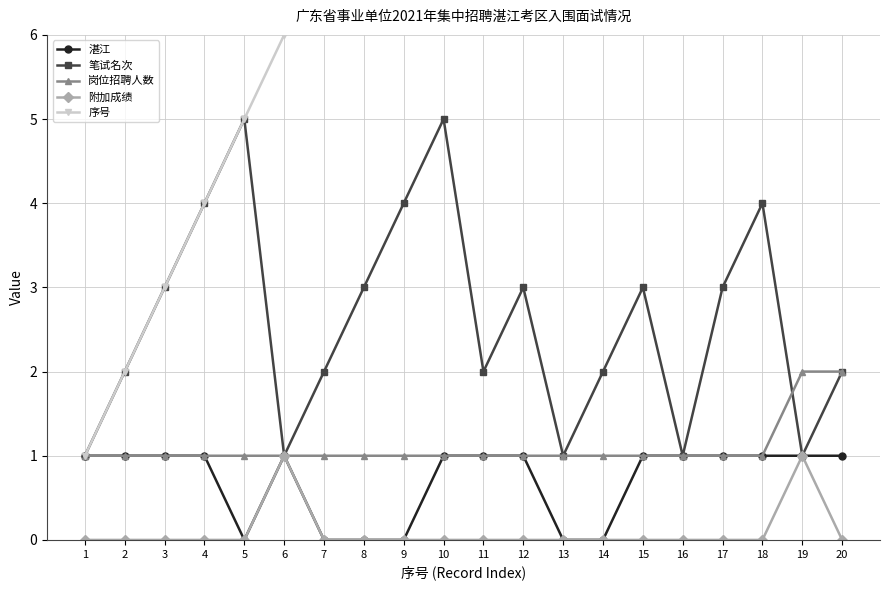

Rank the categories by 岗位招聘人数 value from highest to lowest.

19, 20, 1, 2, 3, 4, 5, 6, 7, 8, 9, 10, 11, 12, 13, 14, 15, 16, 17, 18